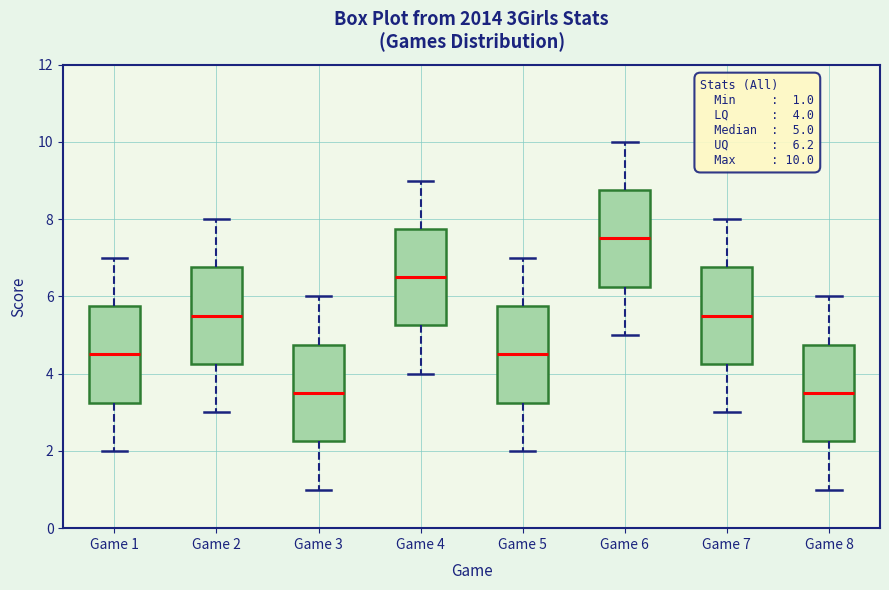

Which box's median line is the highest?

Game 6